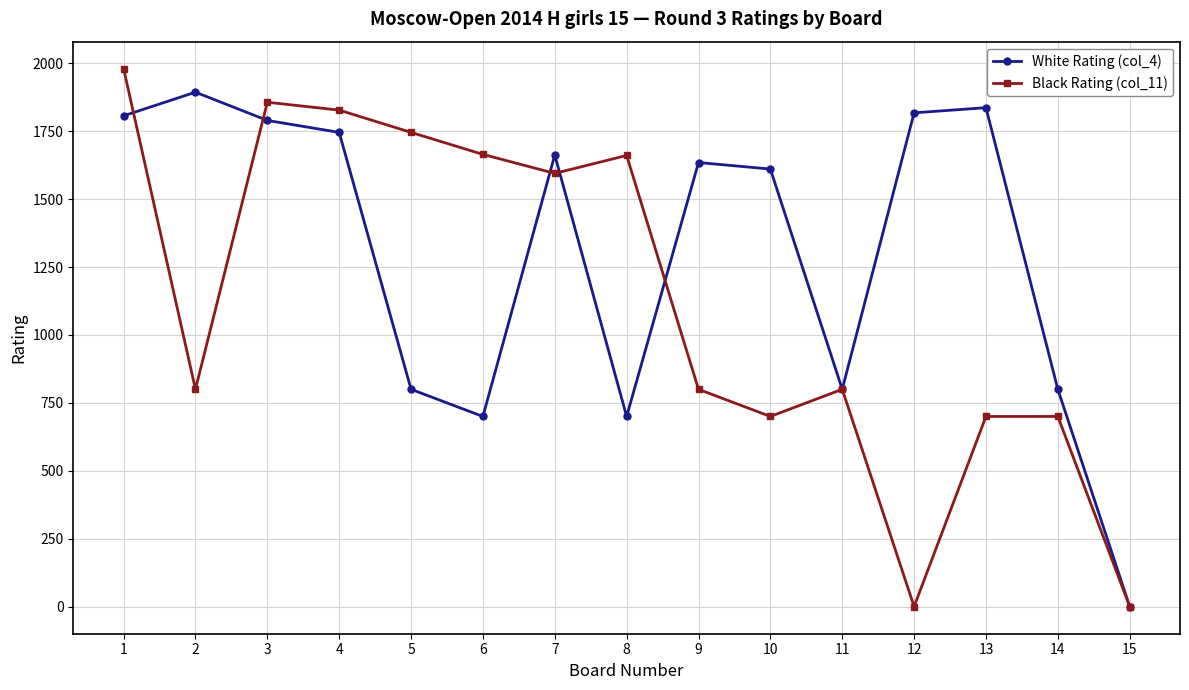

What are all the series names shown in the legend?

White Rating (col_4), Black Rating (col_11)